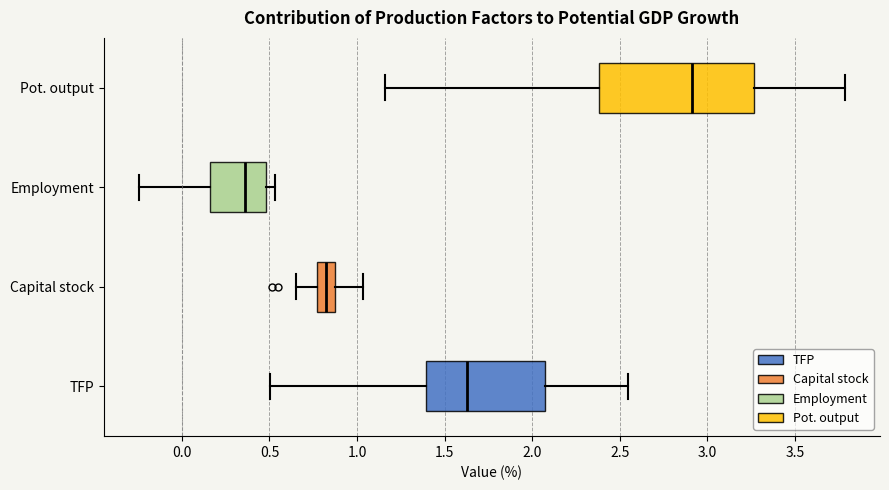

Which box's median line is the furthest to the left?

Employment